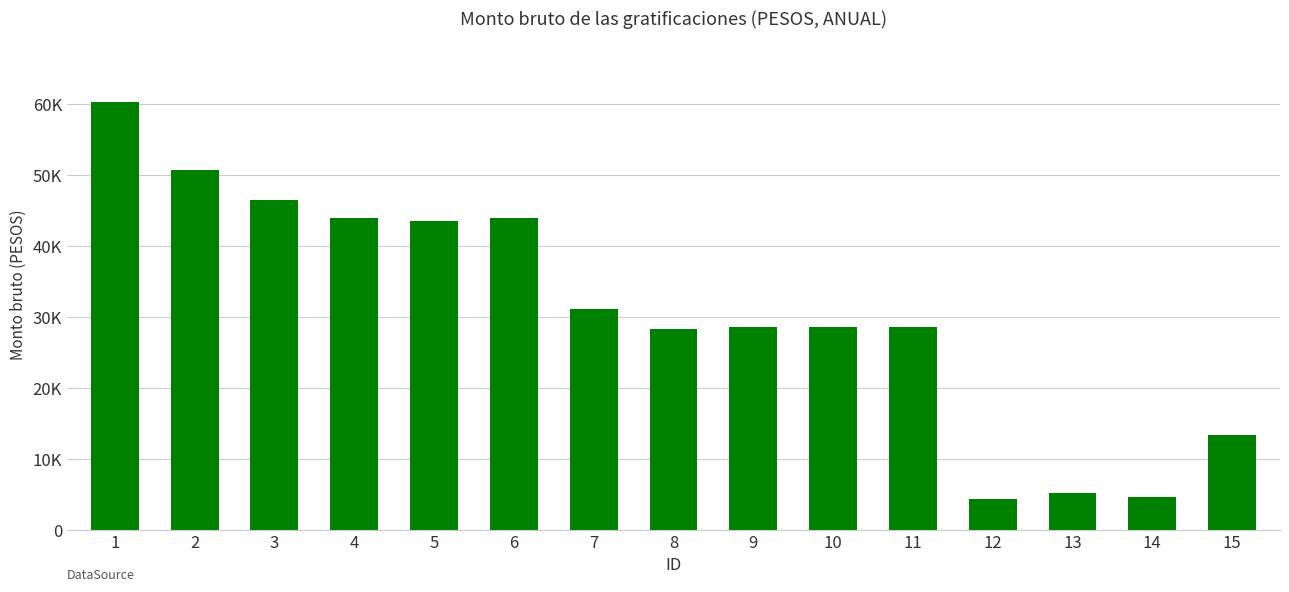

What is the value of the 2nd bar from the left?

50745.5